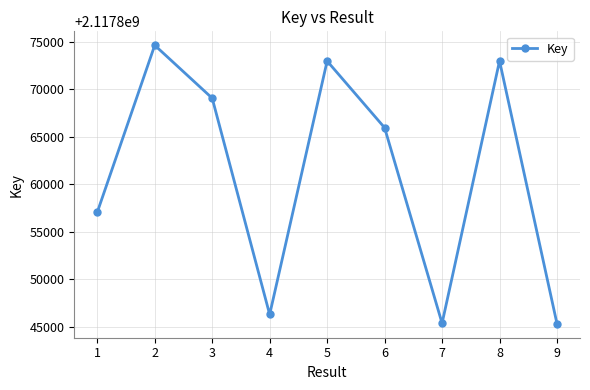

What is the greatest value displayed?

2117874620